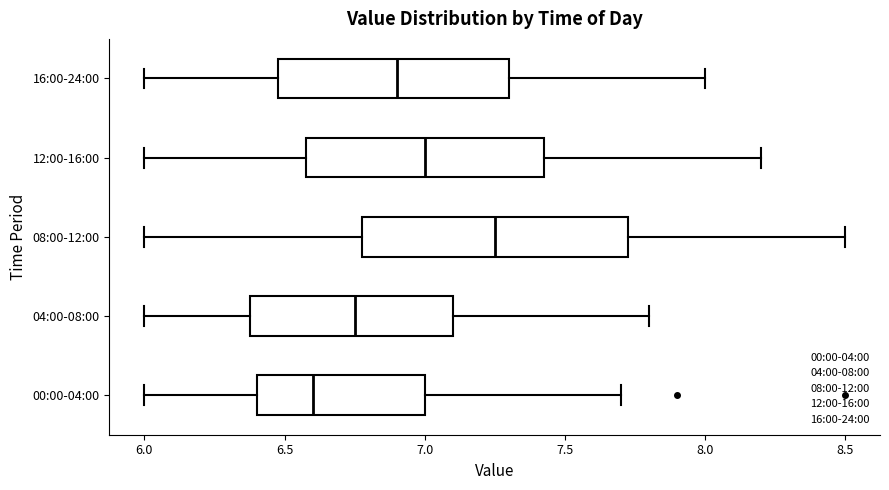

Where does the right whisker of the box for 12:00-16:00 end on the x-axis? The values are not printed on the chart, so give them approximately, as read against the axis.

8.20